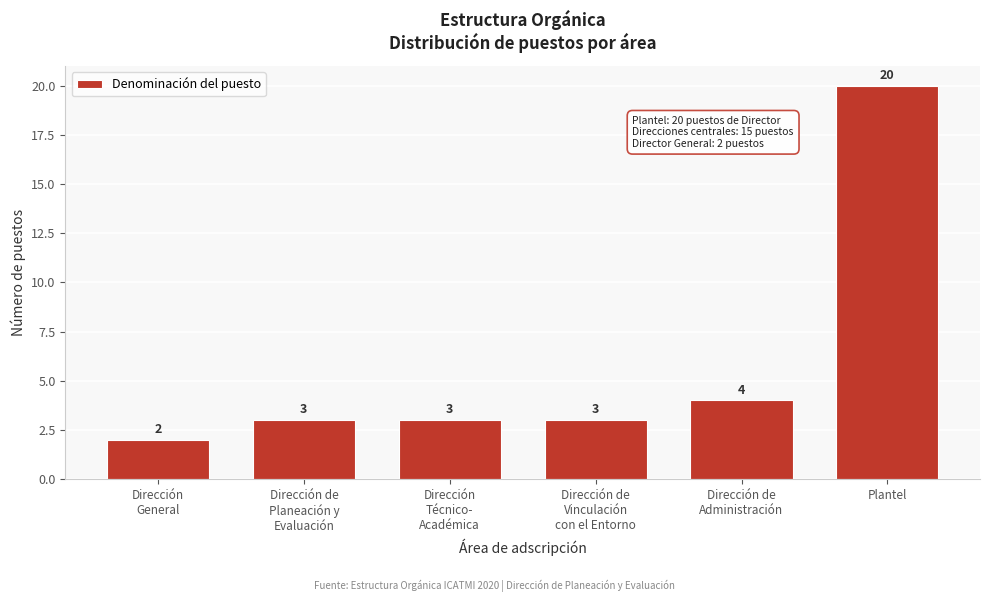

Reading left to right, transcribe all the data shown in this chart.

2	3	3	3	4	20